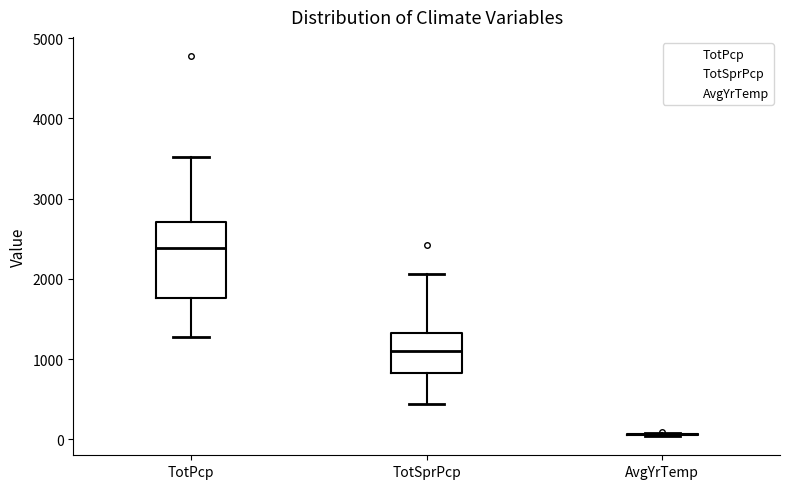

Which box is the tallest, from its lower edge to its upper edge?

TotPcp